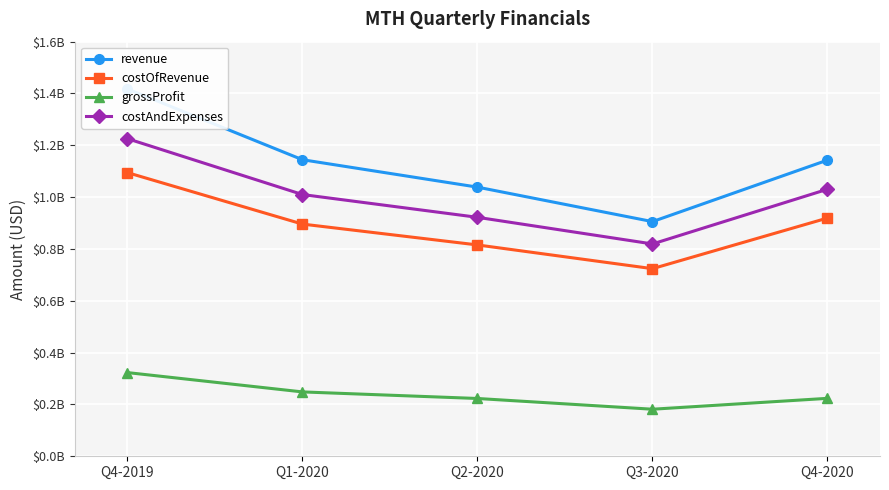

What is the approximate value of costAndExpenses at Q4-2019?

1225644000